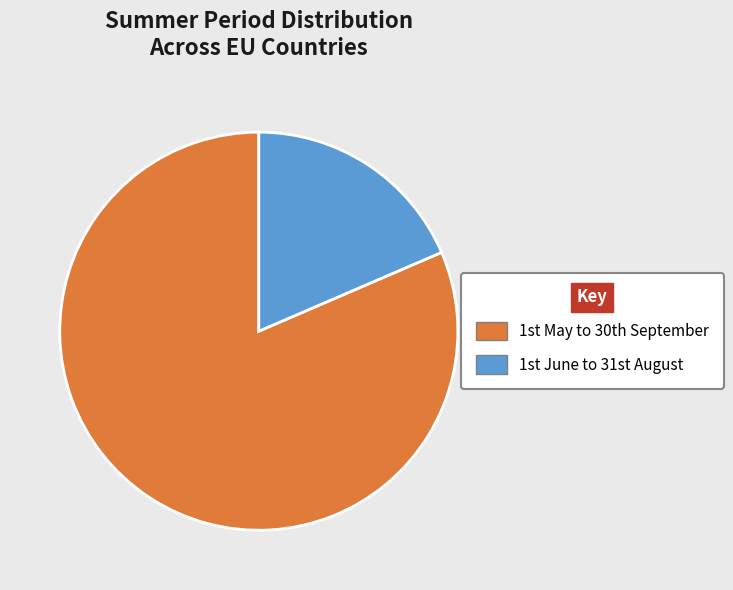

What is the smallest slice in the pie chart?

1st June to 31st August